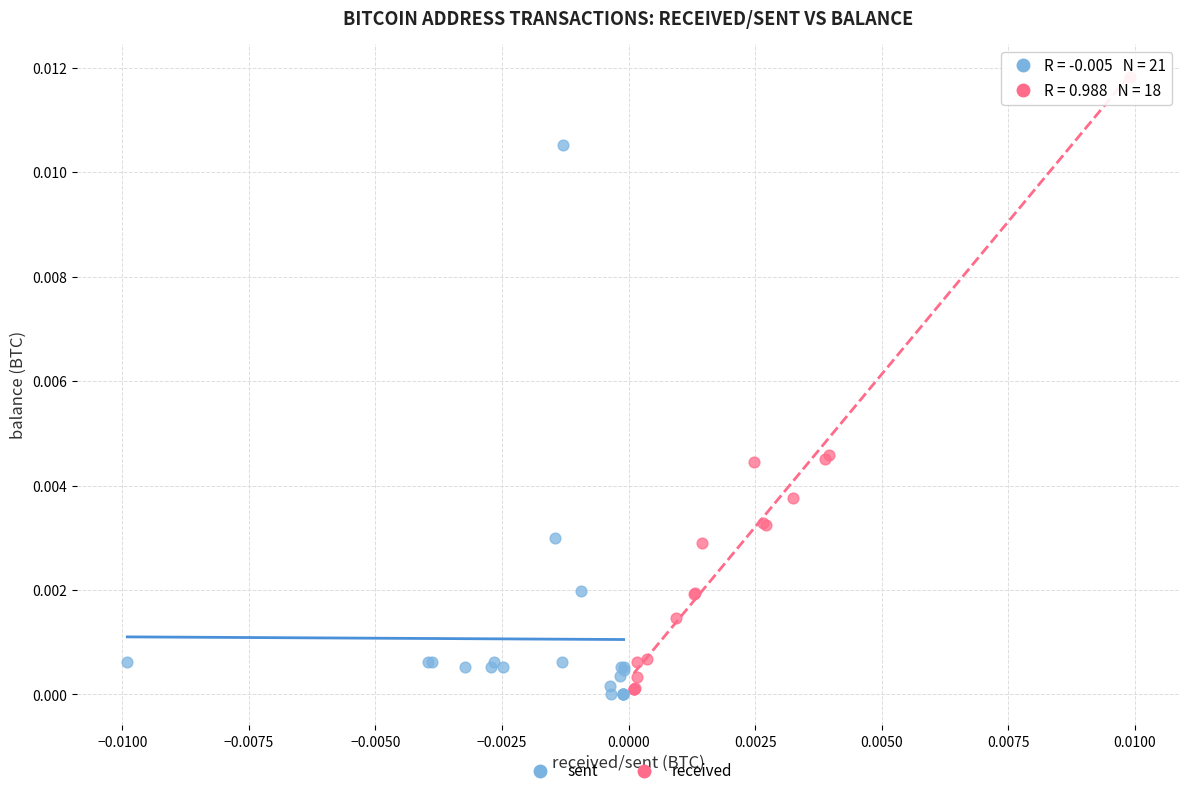

Which series contains the highest Y value?

received